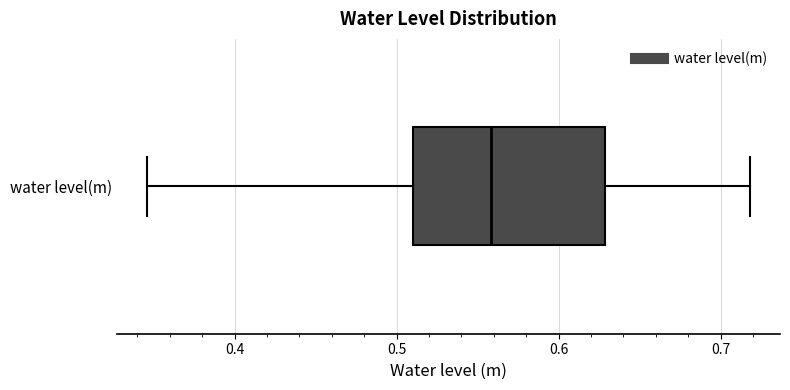

Where is the left edge of the box for water level(m) on the x-axis? The values are not printed on the chart, so give them approximately, as read against the axis.

0.51